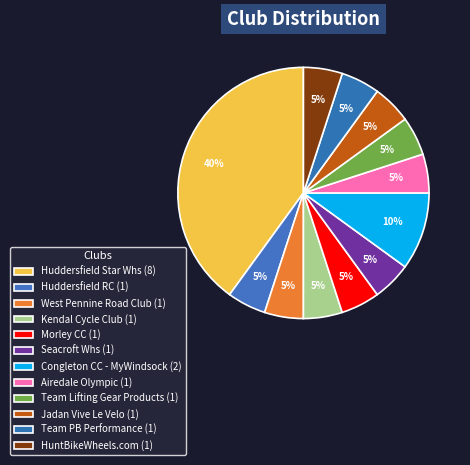

Approximately how many times larger is the value at HuntBikeWheels.com compared to Seacroft Whs?

1.0